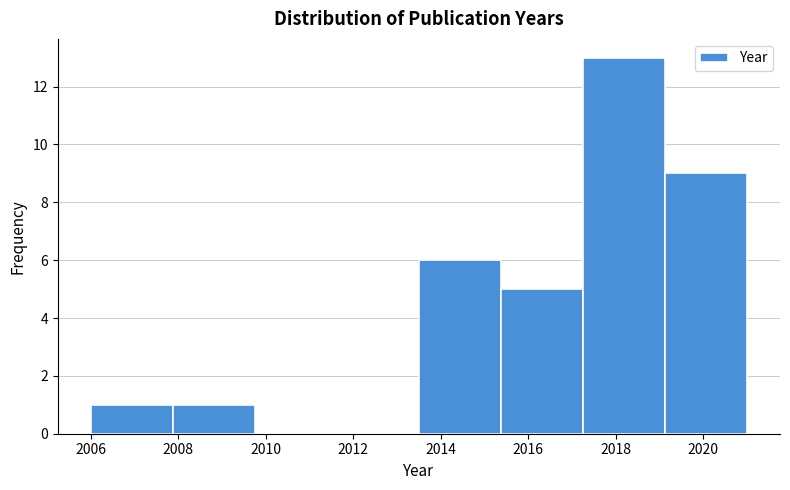

How tall is the bar that spans 2019.2 to 2021.0 on the x-axis? Neither the bar edges nor the heights are printed on the chart, so give them approximately, as read against the axes.

9